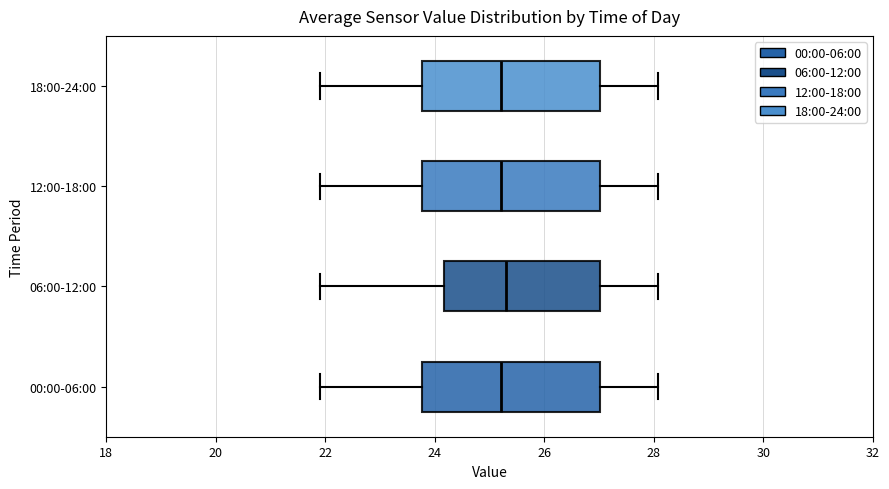

Reading bottom to top, read every box against the x-axis: the position of its median line, the range the box covers, and the ends of its whiskers. The values are not printed on the chart, so give them approximately, as read against the axis.

00:00-06:00: median 25.2, box 23.8 to 27.0, whiskers 22.0 to 28.0
06:00-12:00: median 25.4, box 24.2 to 27.0, whiskers 22.0 to 28.0
12:00-18:00: median 25.2, box 23.8 to 27.0, whiskers 22.0 to 28.0
18:00-24:00: median 25.2, box 23.8 to 27.0, whiskers 22.0 to 28.0